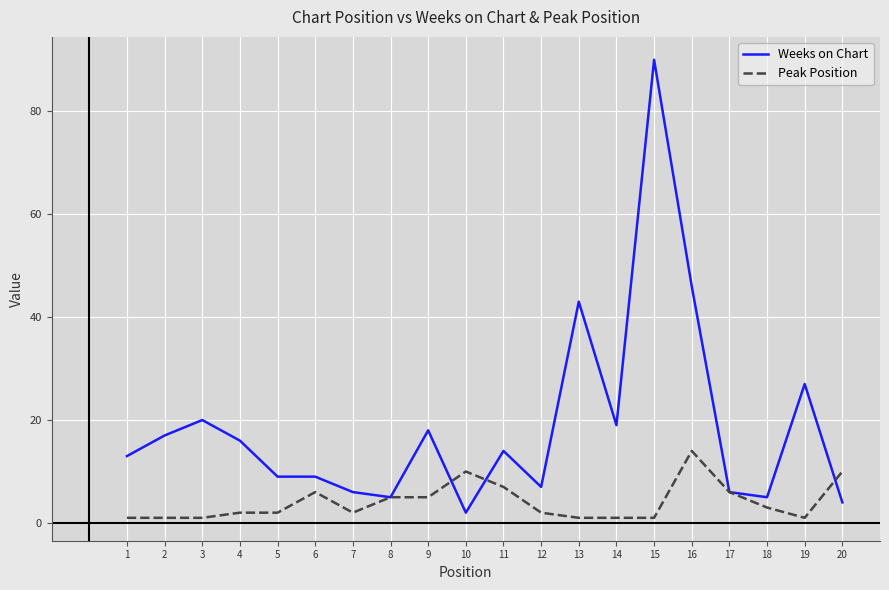

List the series in order of their peak value, highest first.

Weeks on Chart, Peak Position